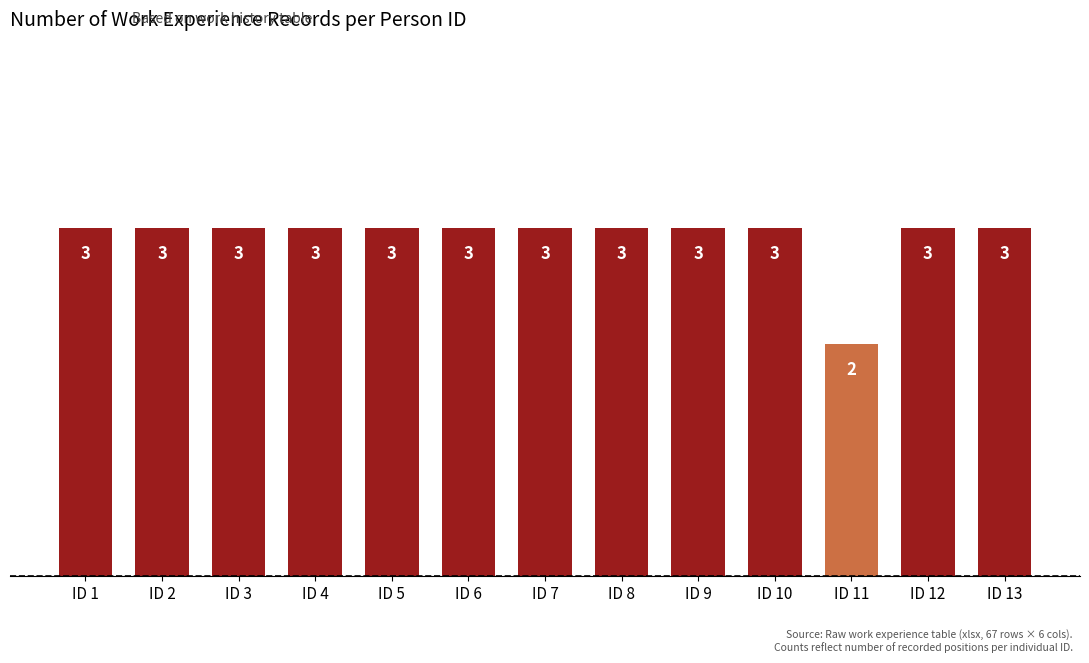

Where is the data nearest to the value 2?

ID 11